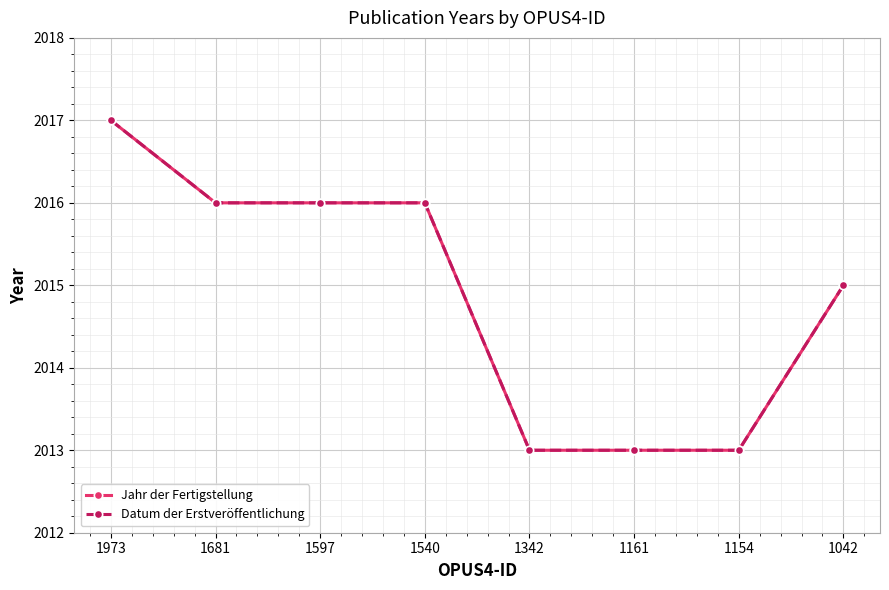

What is the greatest value displayed?

2017